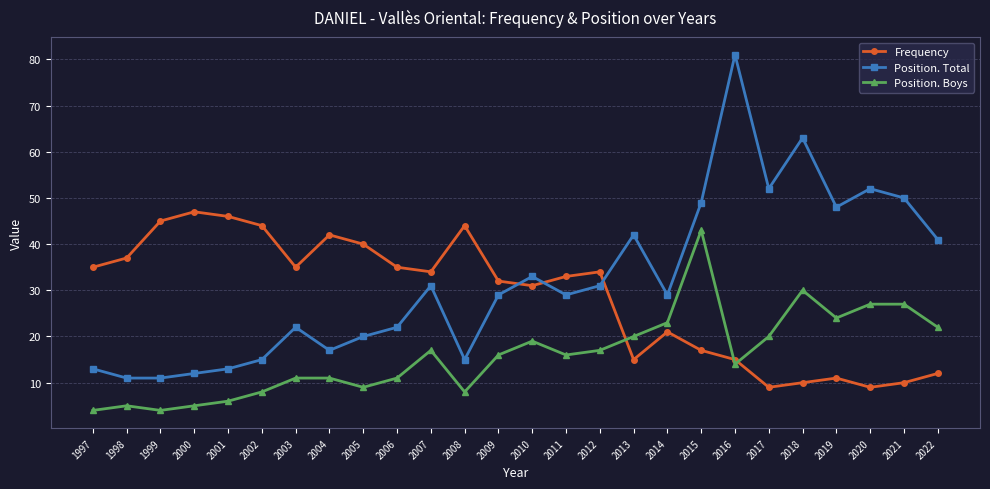

True or false: Position. Total and Position. Boys intersect in this chart.

False